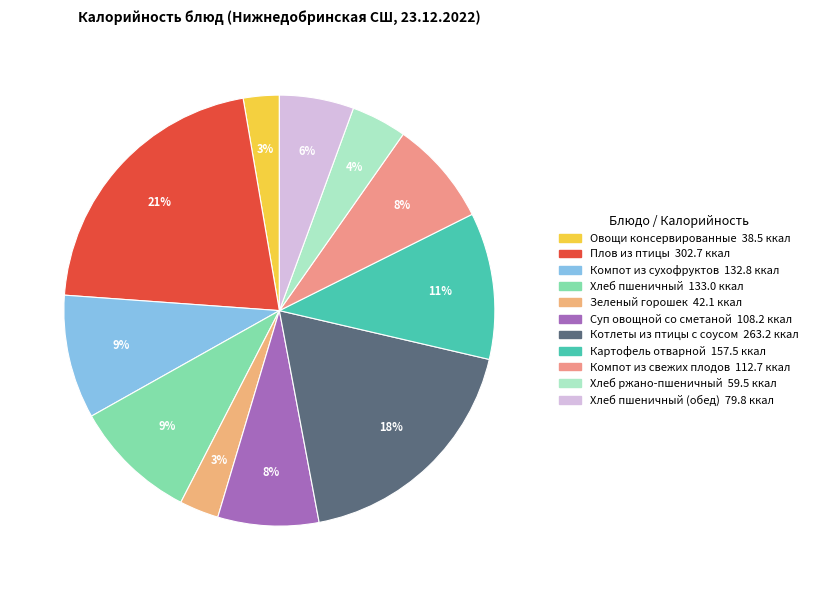

Which category has the biggest portion of the pie?

Плов из птицы